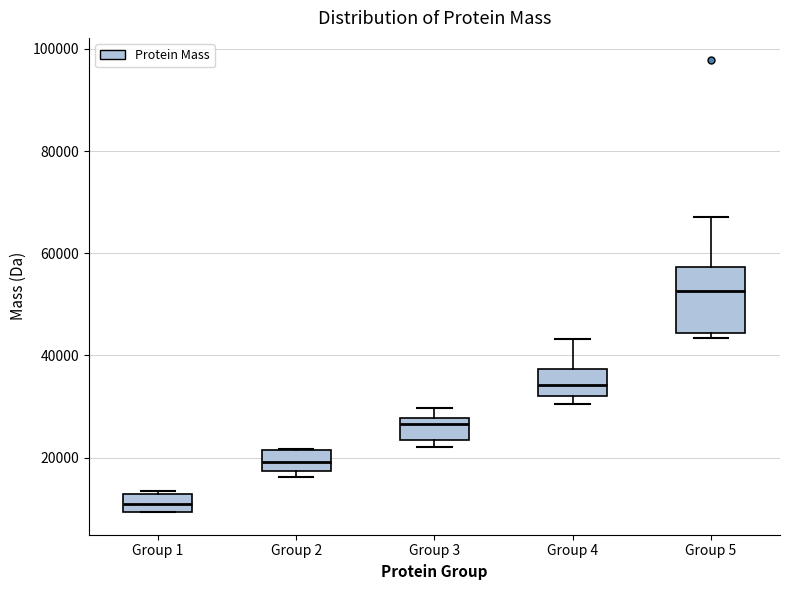

Where does the upper whisker of the box for Group 5 end on the y-axis? The values are not printed on the chart, so give them approximately, as read against the axis.

68000